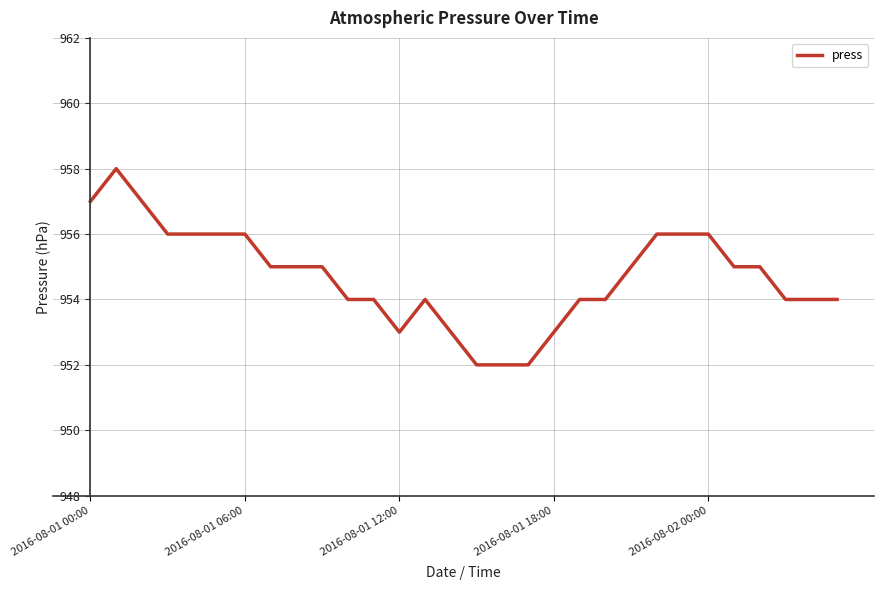

What is the smallest value displayed?

952